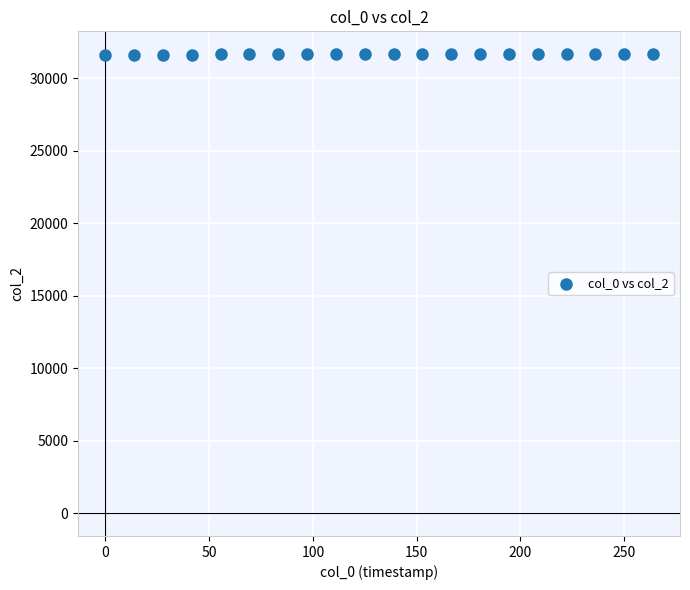

What is the range of Y values (max minus min)?

19